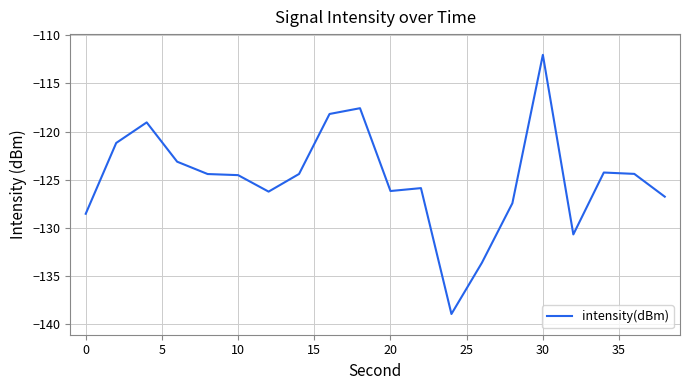

How many lines are shown in the chart?

1